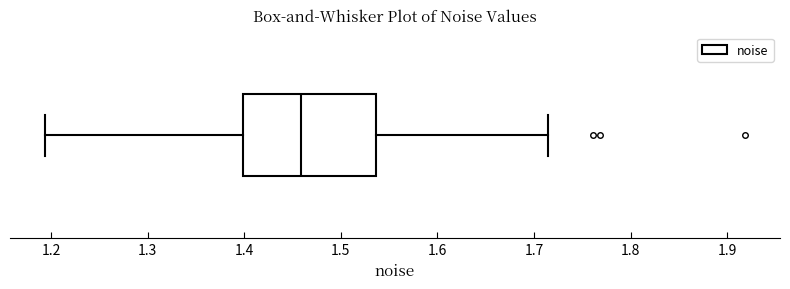

Where is the right edge of the box on the x-axis? The values are not printed on the chart, so give them approximately, as read against the axis.

1.54